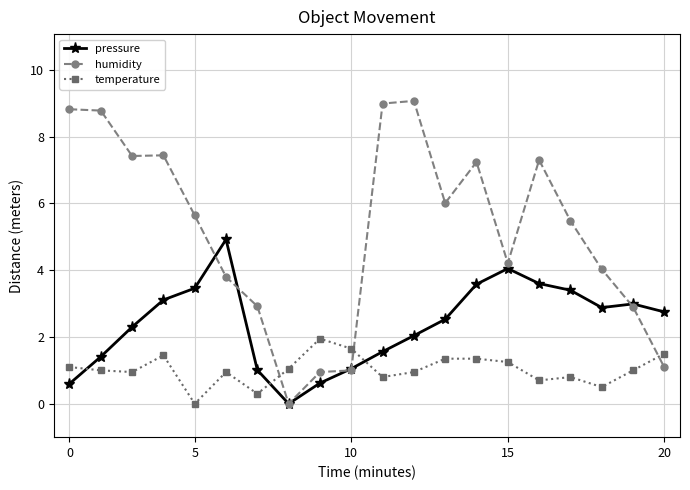

Which series has the widest spread of values?

humidity